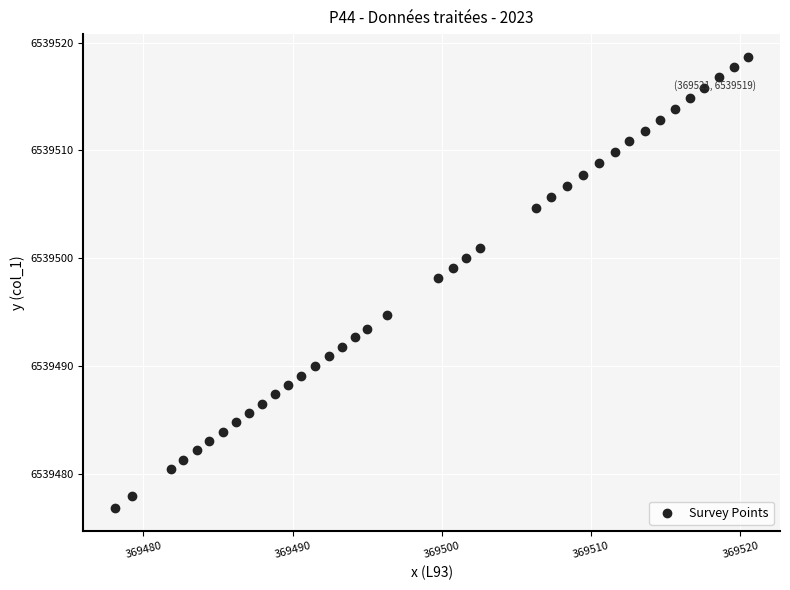

What is the range of X values (max minus min)?

42.4